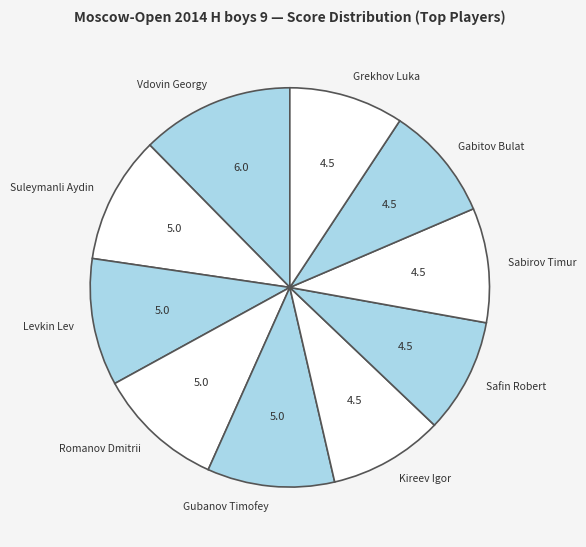

Is there any slice that represents more than half of the pie?

No